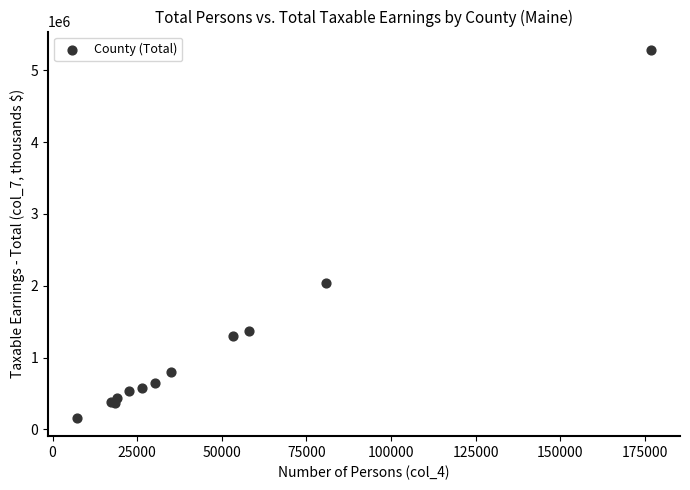

What Y value in the scatter plot is closest to 2722567?

2040289